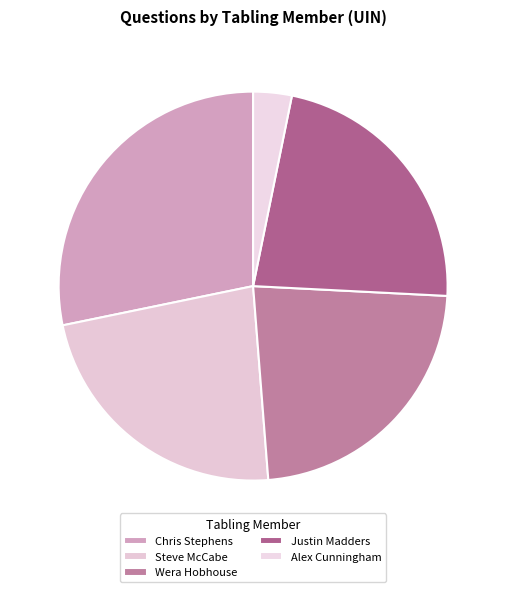

Count the number of slices in the pie.

5